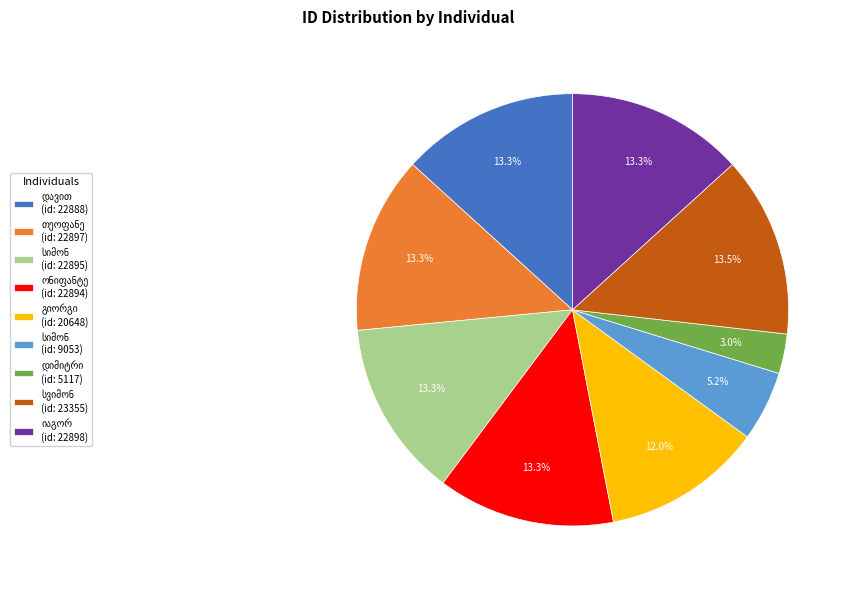

Does any single category account for the majority?

No